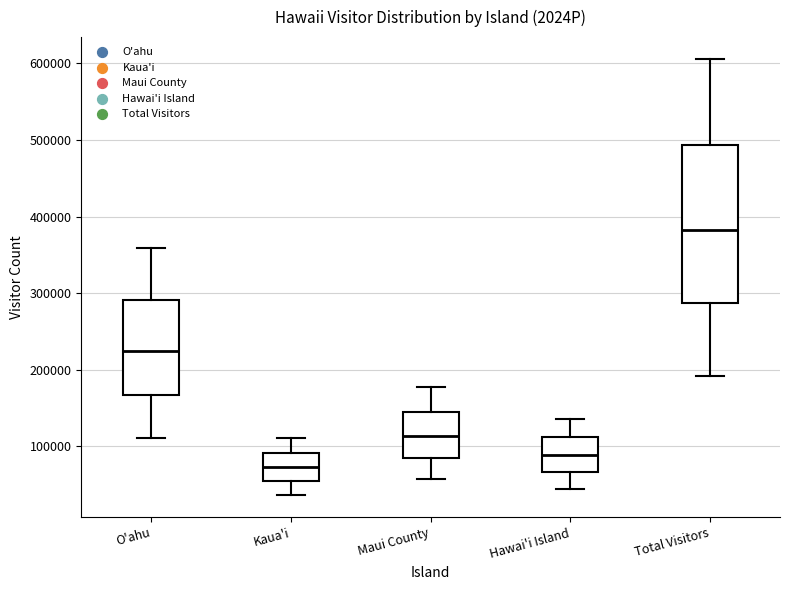

Where does the upper whisker of the box for Maui County end on the y-axis? The values are not printed on the chart, so give them approximately, as read against the axis.

180000